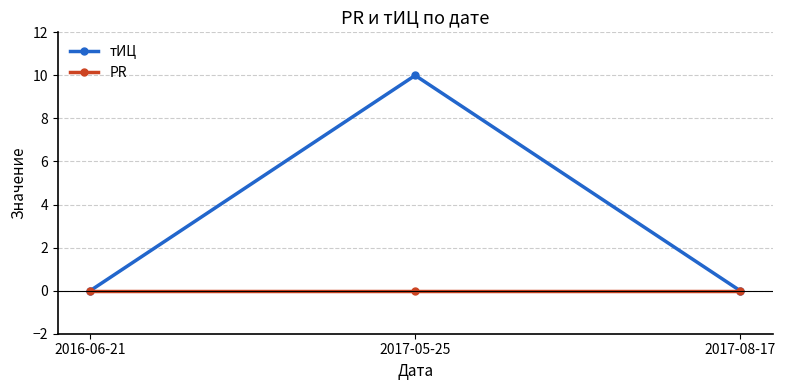

Which series has the largest range (max minus min)?

тИЦ